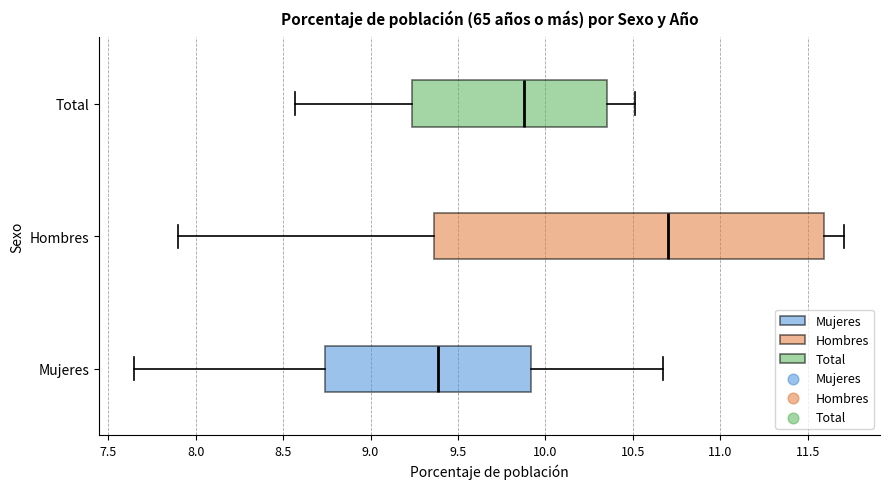

Which box has the furthest to the left median line?

Mujeres